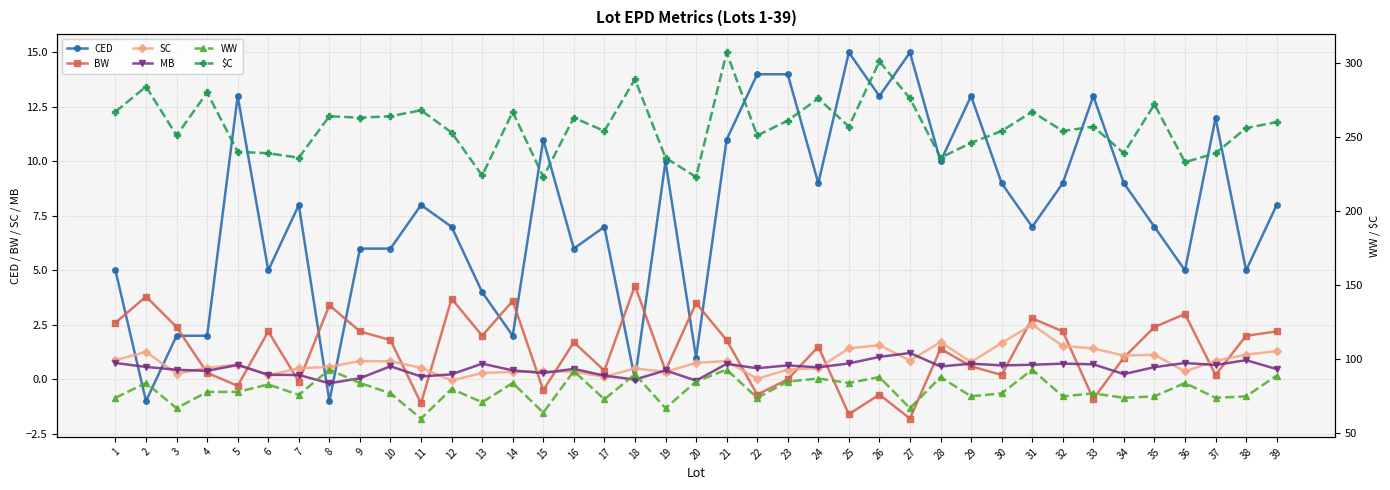

List the labels in order of BW value, largest first.

18, 2, 12, 14, 20, 8, 36, 31, 1, 3, 35, 6, 9, 32, 39, 13, 38, 10, 21, 16, 24, 28, 34, 29, 17, 19, 4, 30, 37, 23, 7, 5, 15, 22, 26, 33, 11, 25, 27